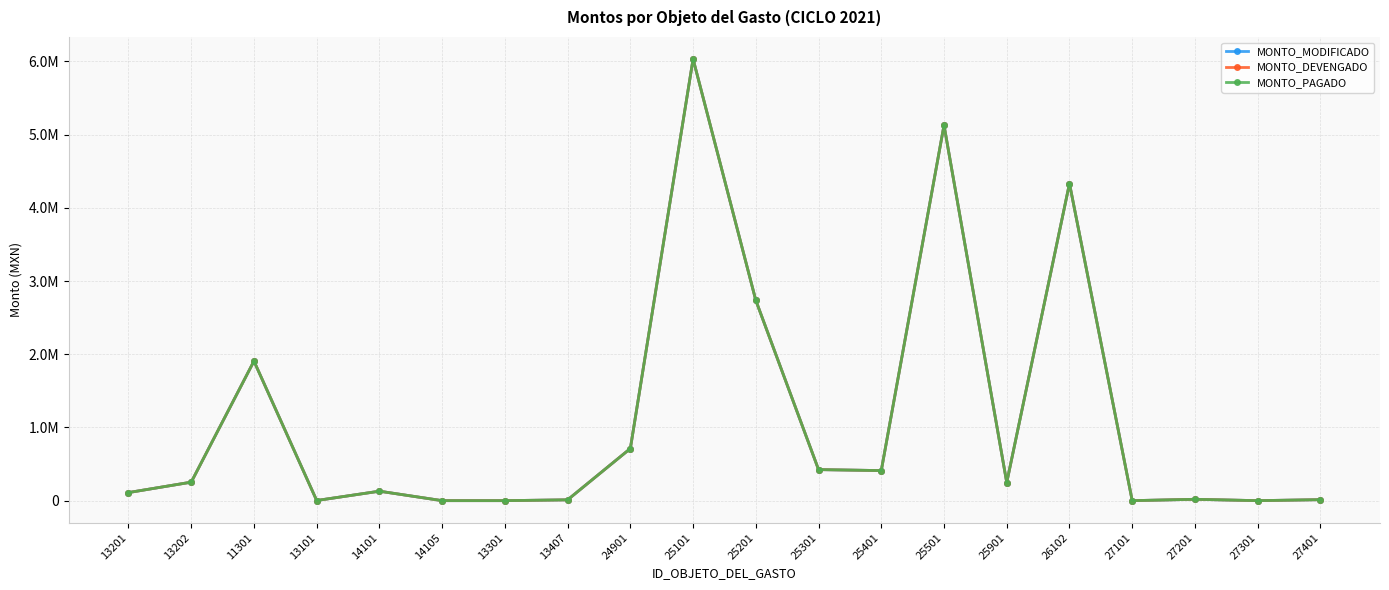

Rank the categories by MONTO_MODIFICADO value from lowest to highest.

14105, 13301, 27101, 27301, 13101, 13407, 27401, 27201, 13201, 14101, 25901, 13202, 25401, 25301, 24901, 11301, 25201, 26102, 25501, 25101